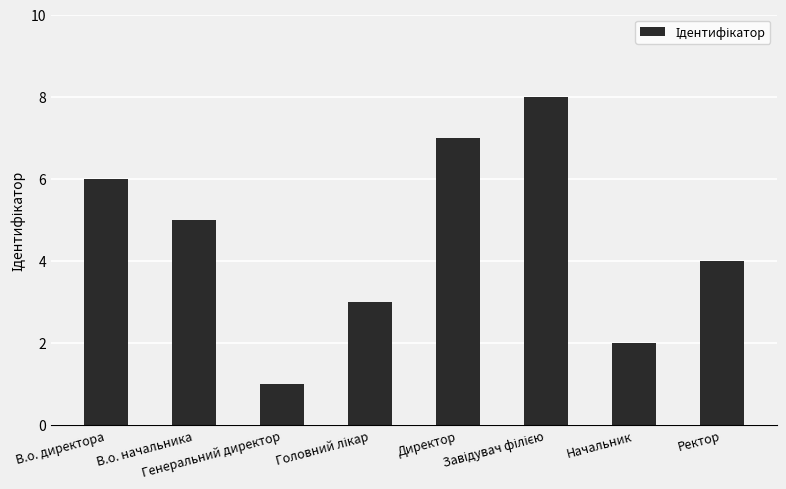

What is the sum of all values?

36